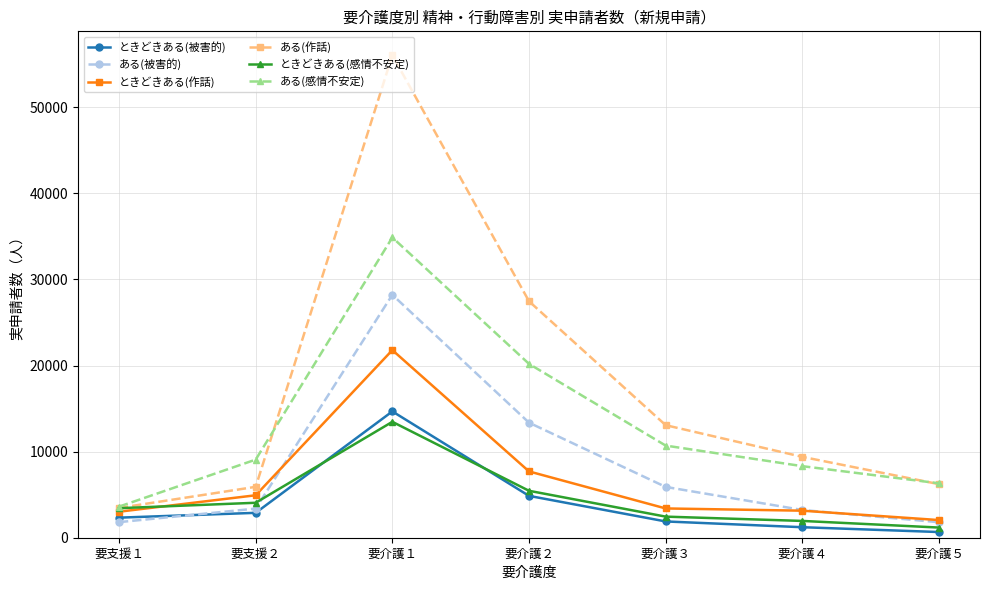

Between 要支援２ and 要介護１, which series saw the biggest shift?

ある(作話)